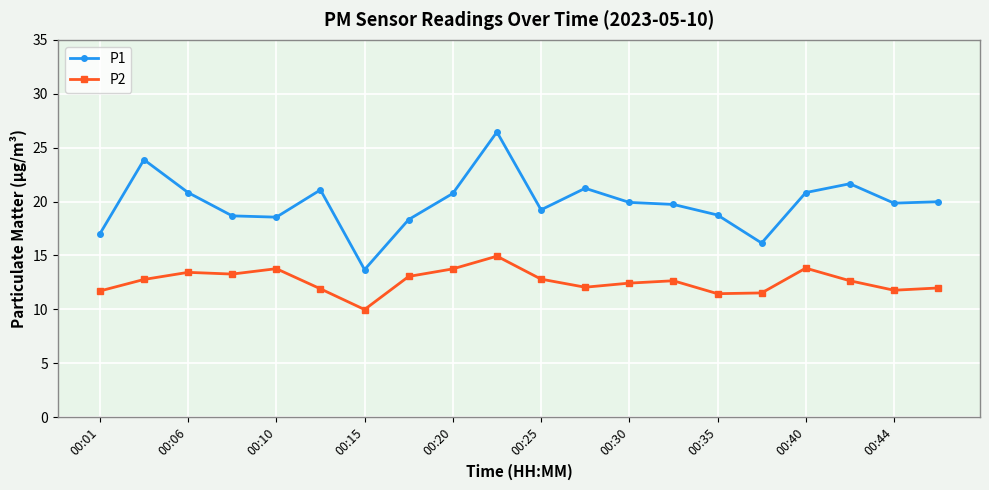

True or false: P2 has more than 0 interior local peaks.

True